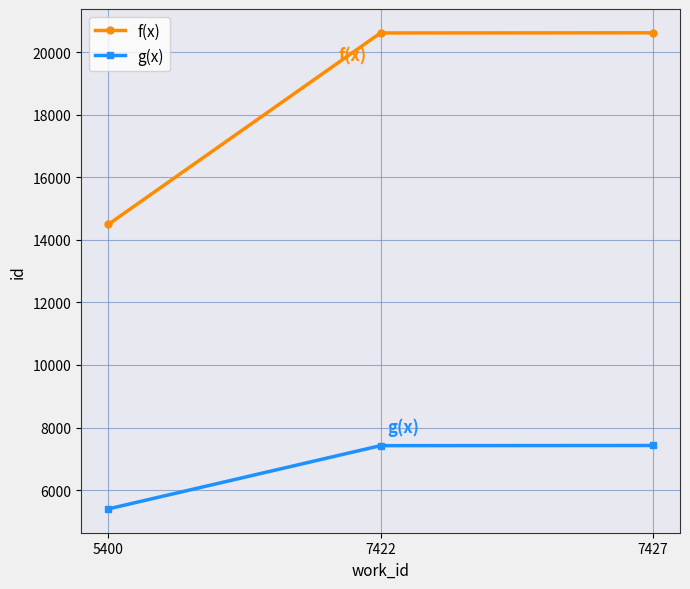

What is the value of the f(x) point at the 1st from the left?

14492